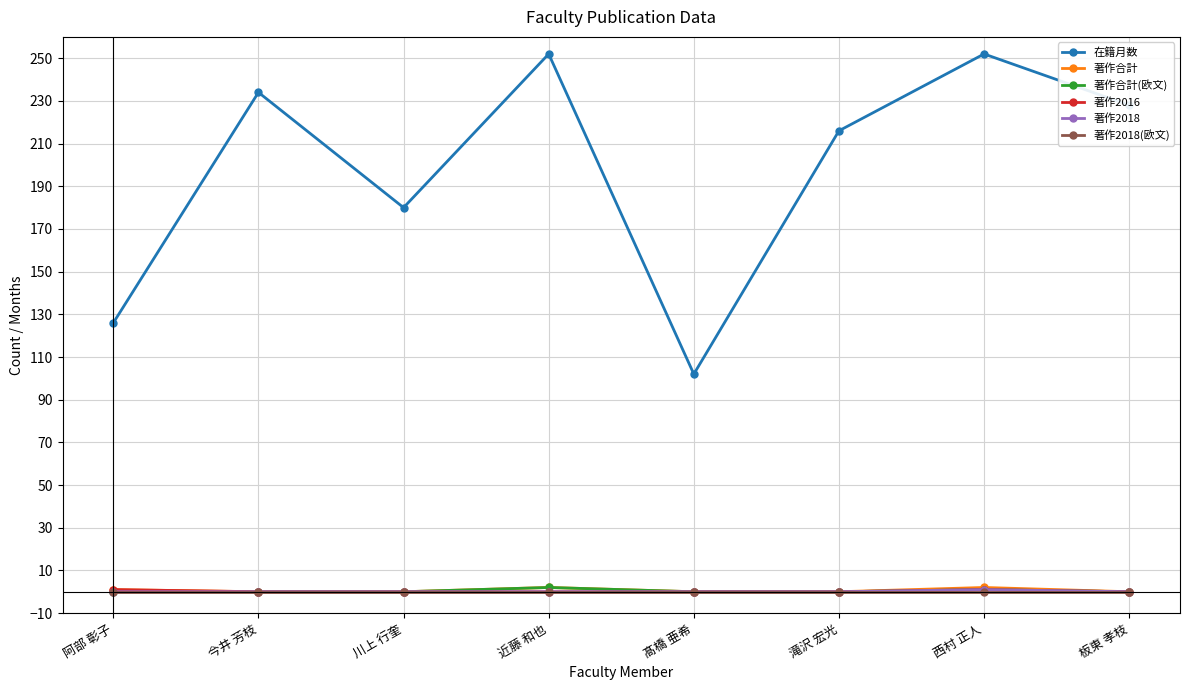

What is the difference between the highest and lowest values at 川上 行奎?

180